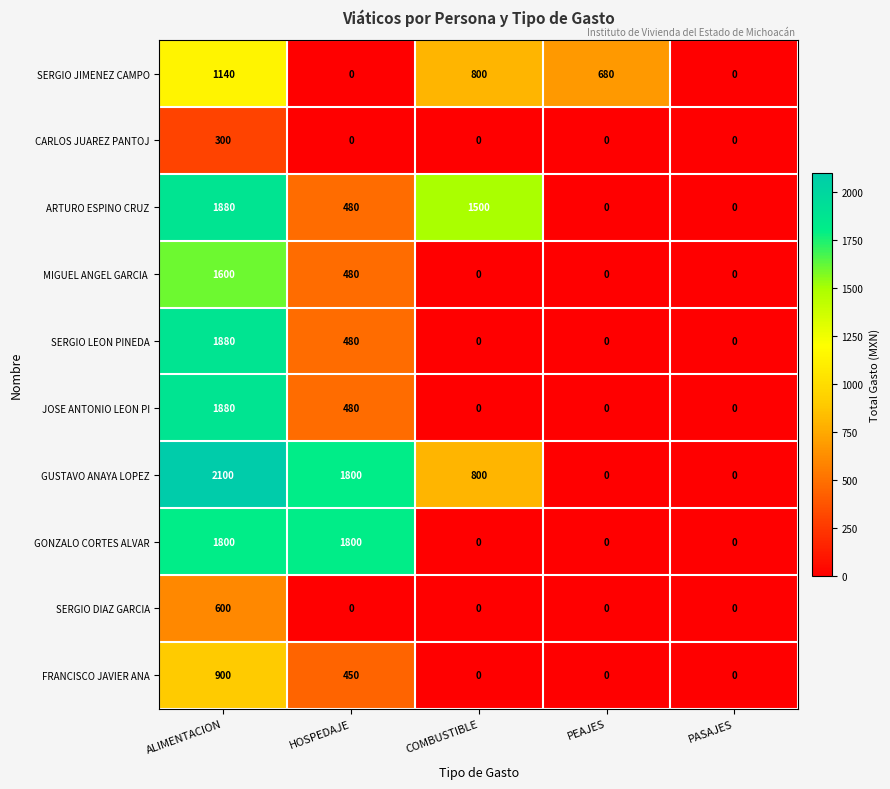

At which category does the chart reach its peak across all series?

ALIMENTACION